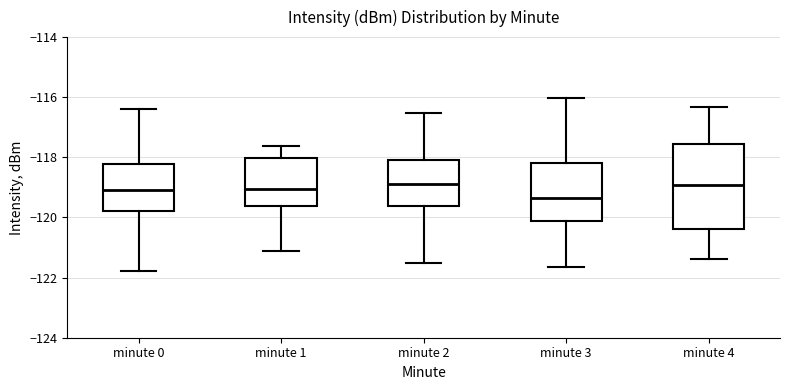

Which box's median line is the lowest?

minute 3